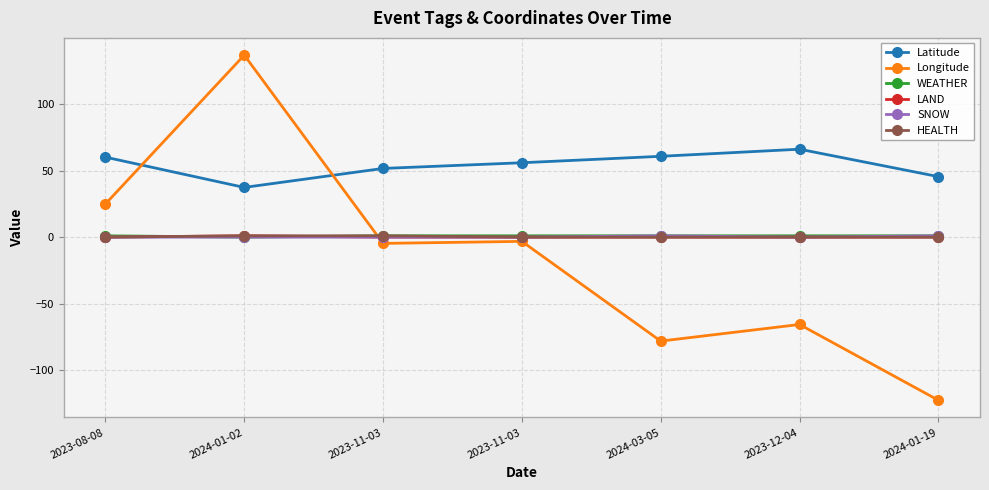

What are all the series names shown in the legend?

Latitude, Longitude, WEATHER, LAND, SNOW, HEALTH